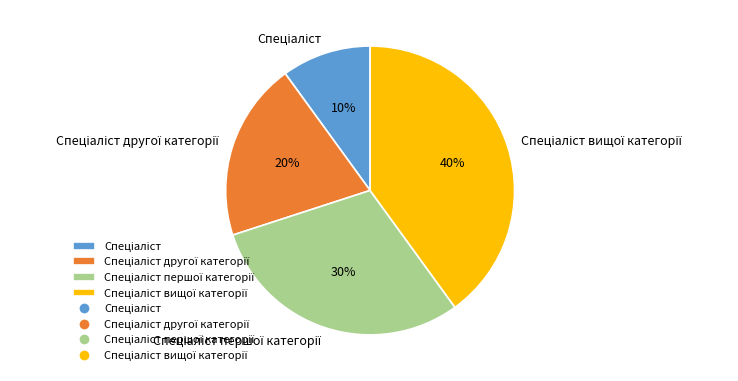

To the nearest percent, what is the average slice percentage?

25%